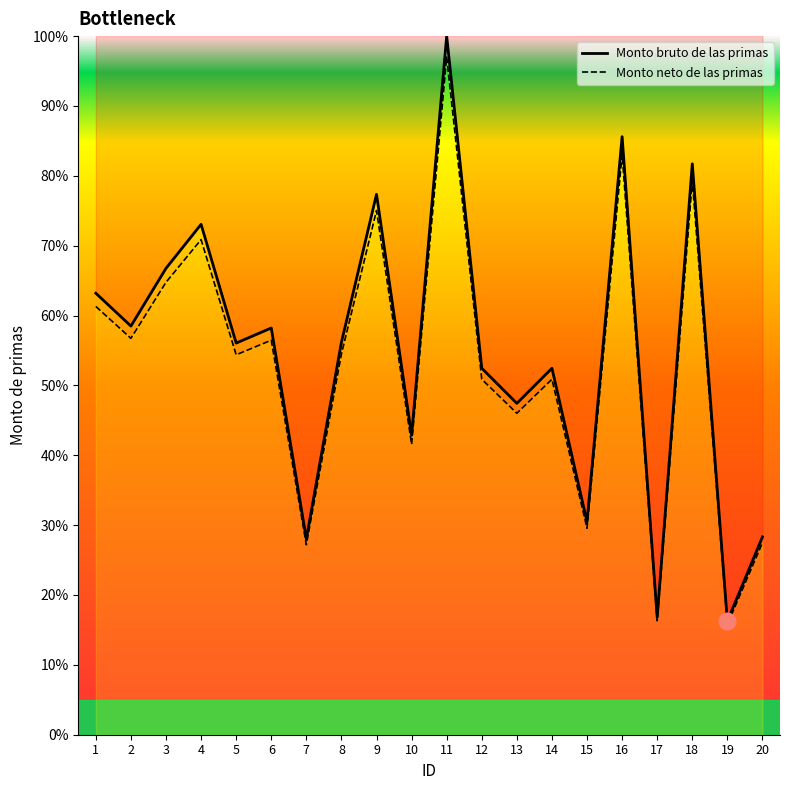

At 13, list the series in order from largest to smallest.

Monto bruto de las primas, Monto neto de las primas